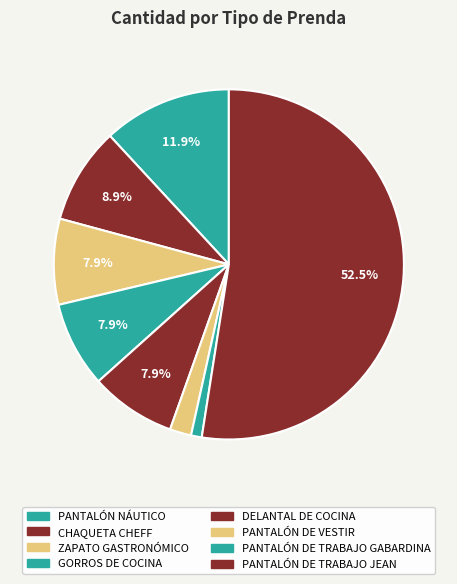

True or false: GORROS DE COCINA accounts for 1% of the total.

False